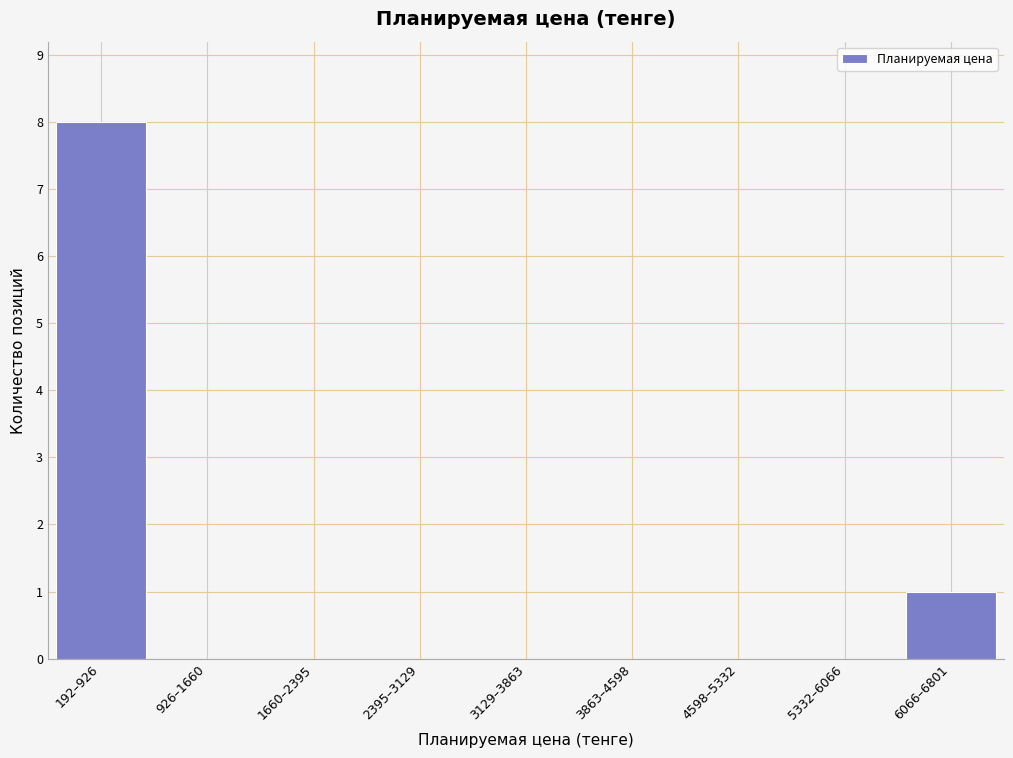

Reading left to right, list all the values displayed in this chart.

192–926=8	926–1660=0	1660–2395=0	2395–3129=0	3129–3863=0	3863–4598=0	4598–5332=0	5332–6066=0	6066–6801=1